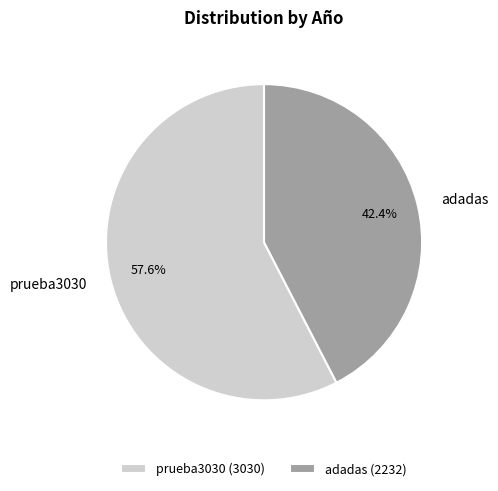

How many slices are in this pie chart?

2